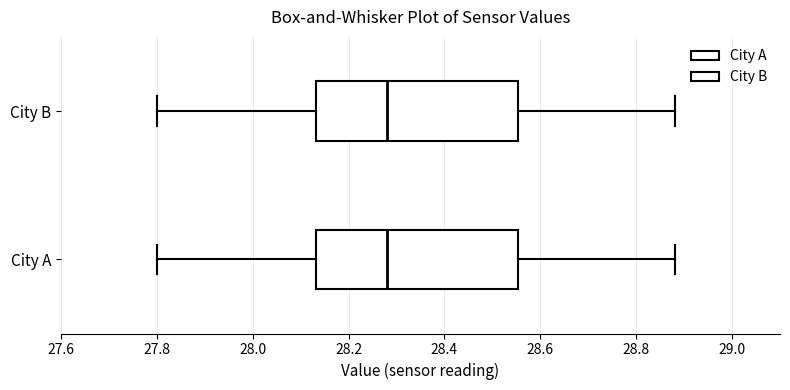

Reading bottom to top, transcribe this box plot: for each box, give where its median line is, the range the box spans, and where its two whiskers end, as read against the x-axis. The values are not printed on the chart, so give them approximately, as read against the axis.

City A: median 28.28, box 28.14 to 28.56, whiskers 27.80 to 28.88
City B: median 28.28, box 28.14 to 28.56, whiskers 27.80 to 28.88